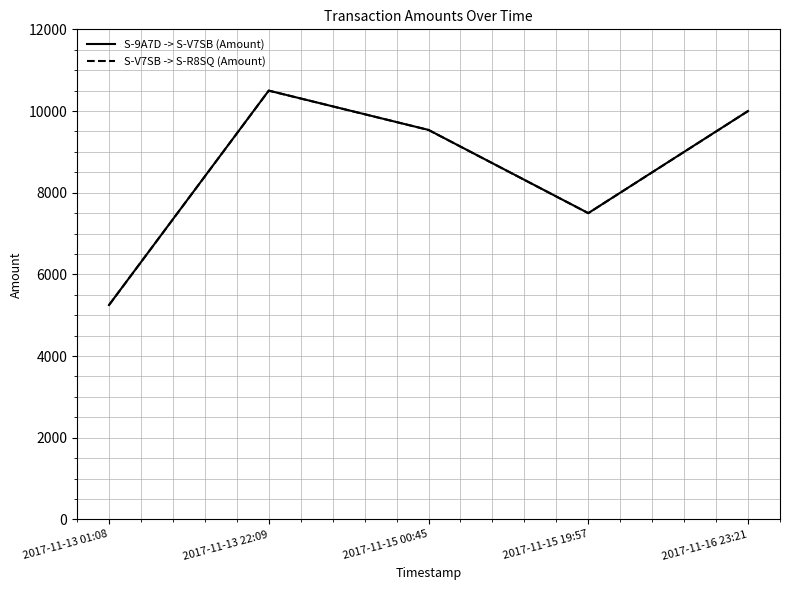

True or false: S-9A7D -> S-V7SB (Amount) has more than 1 points higher than both neighbors.

False